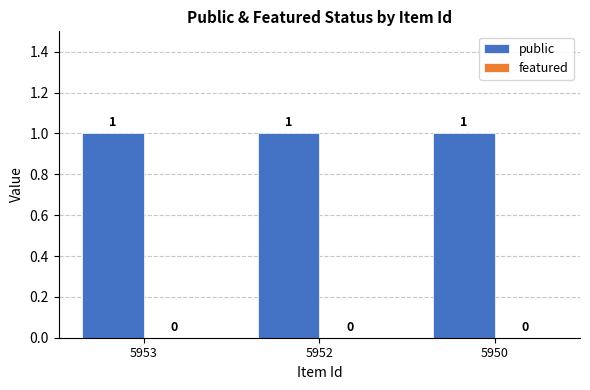

Which series has the largest total across all categories?

public